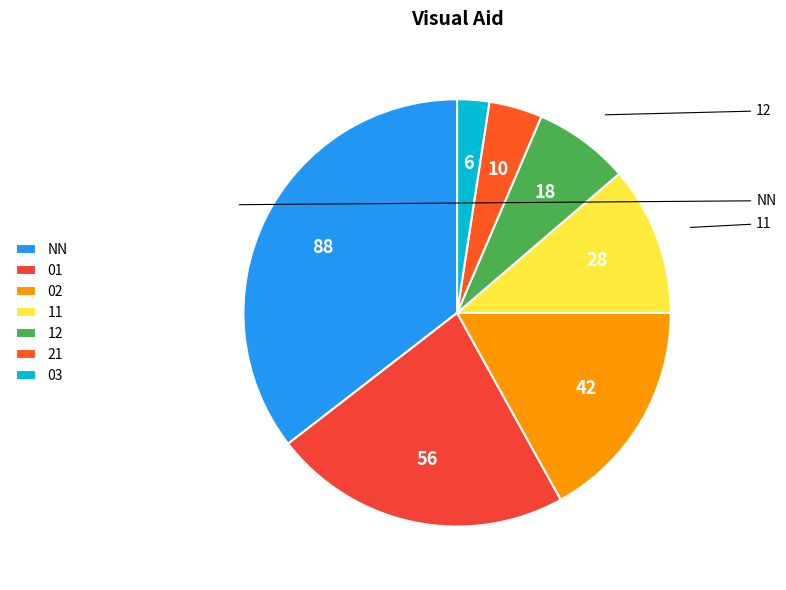

Which category has the smallest portion of the pie?

03